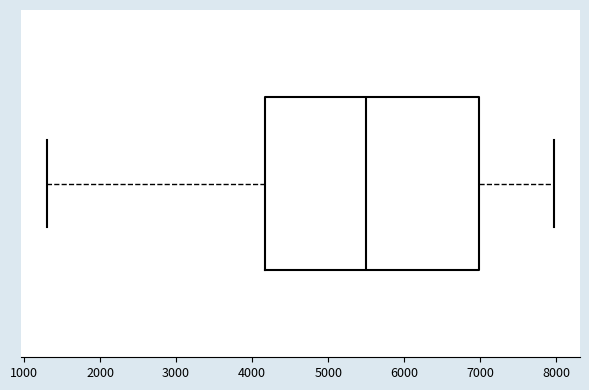

Read this box plot against the x-axis: the position of the median line, the range covered by the box, and the ends of both whiskers. The values are not printed on the chart, so give them approximately, as read against the axis.

median 5500, box 4200 to 7000, whiskers 1300 to 8000